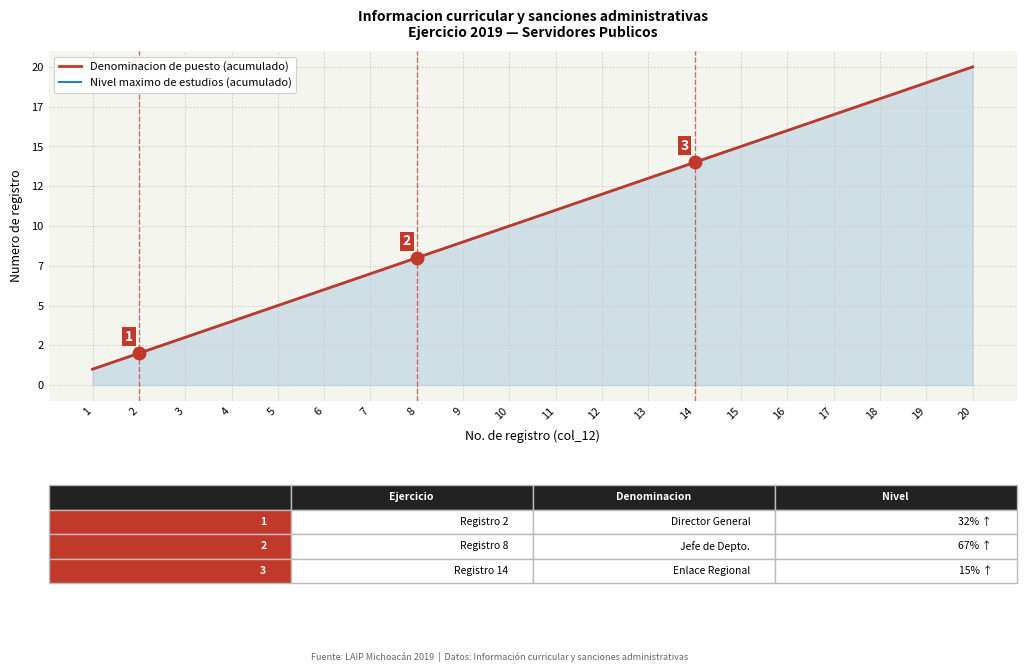

Is the value of Denominacion de puesto (acumulado) at 8 greater than the value of Nivel maximo de estudios (acumulado) at 2?

Yes